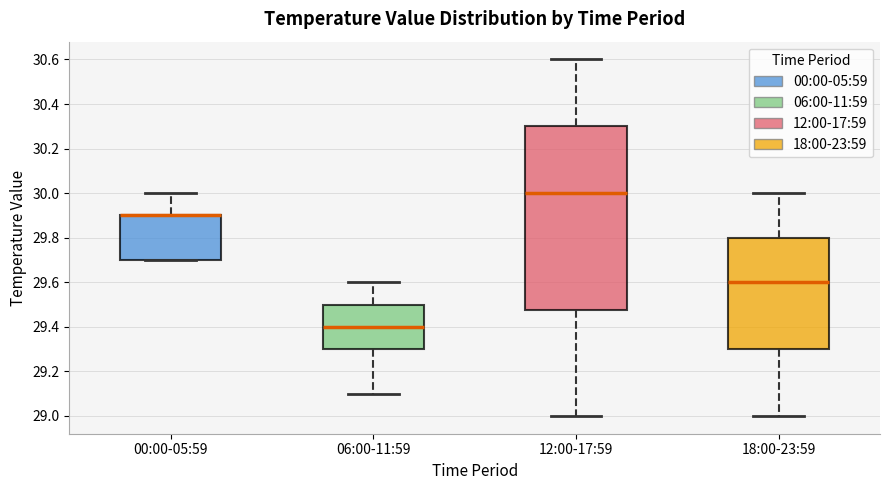

Reading left to right, transcribe this box plot: for each box, give where its median line is, the range the box spans, and where its two whiskers end, as read against the y-axis. The values are not printed on the chart, so give them approximately, as read against the axis.

00:00-05:59: median 29.90 (drawn on the box's upper edge), box 29.70 to 29.90, whiskers 29.70 to 30.00
06:00-11:59: median 29.40, box 29.30 to 29.50, whiskers 29.10 to 29.60
12:00-17:59: median 30.00, box 29.48 to 30.30, whiskers 29.00 to 30.60
18:00-23:59: median 29.60, box 29.30 to 29.80, whiskers 29.00 to 30.00